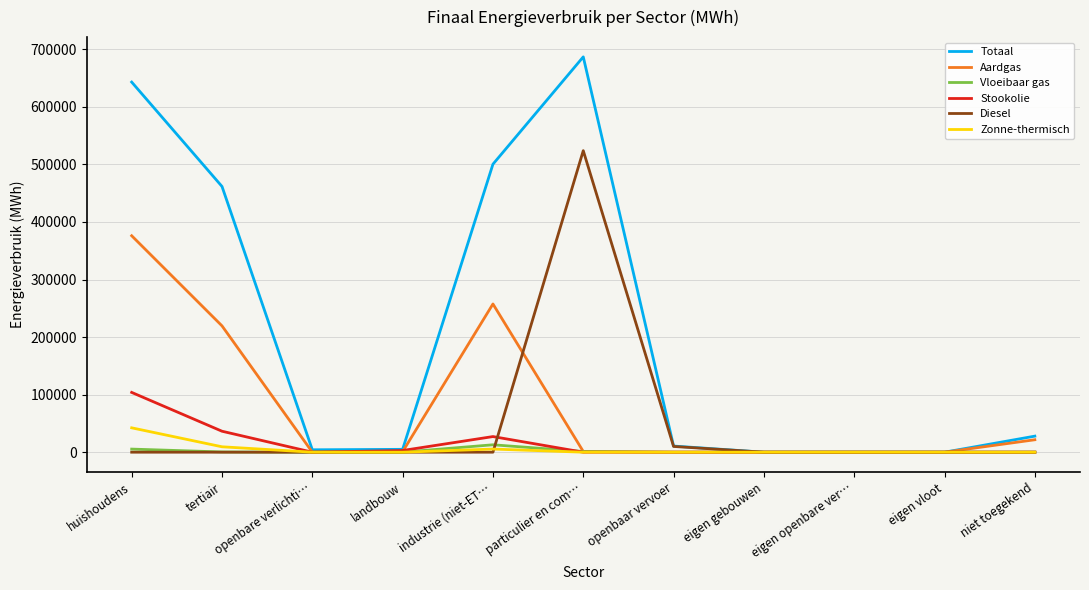

How many series are shown in this chart?

6